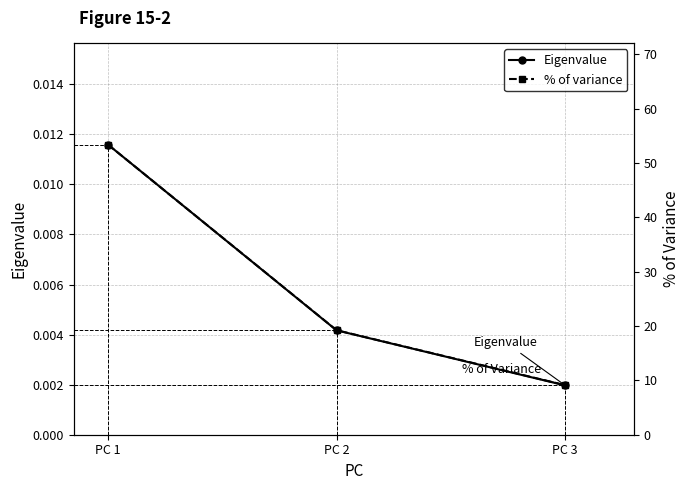

Reading right to left, what are all the values shown in this chart?

Eigenvalue: 0.0	0.0	0.0
% of variance: 9.1	19.2	53.4